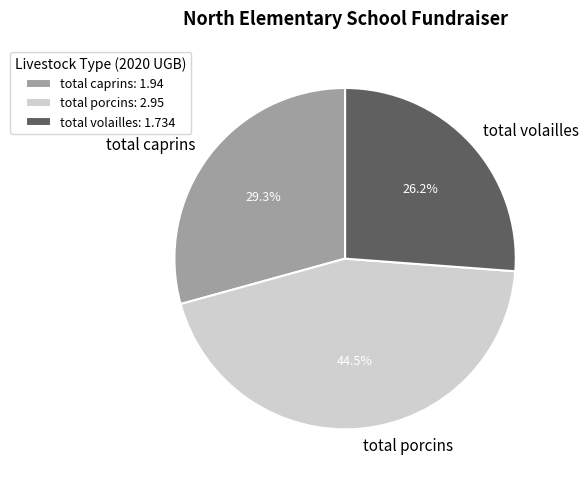

How many slices are in this pie chart?

3